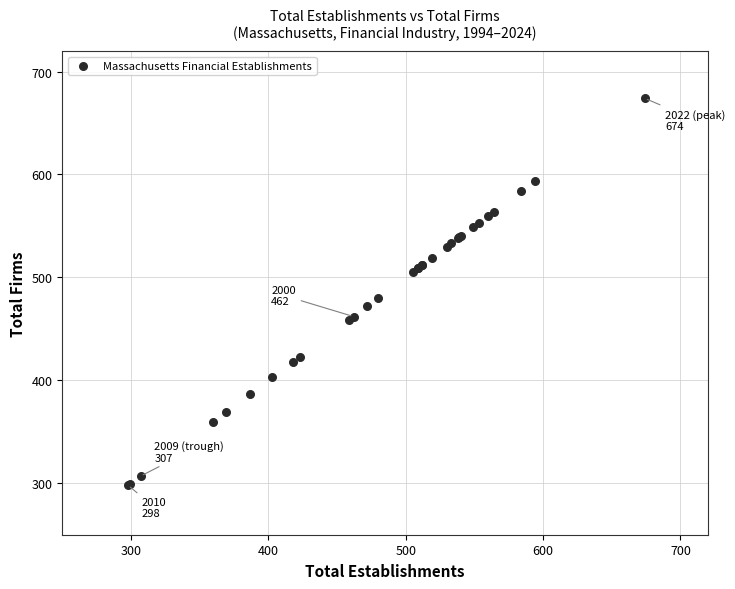

What Y value in the scatter plot is closest to 486?

480